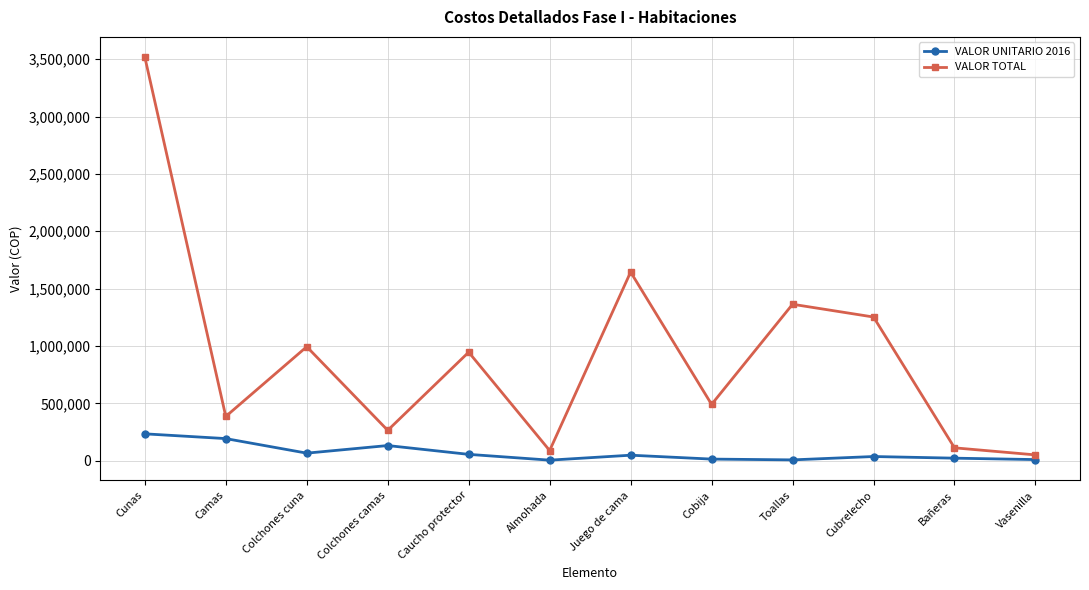

What is the sum of all VALOR TOTAL values?

11113975